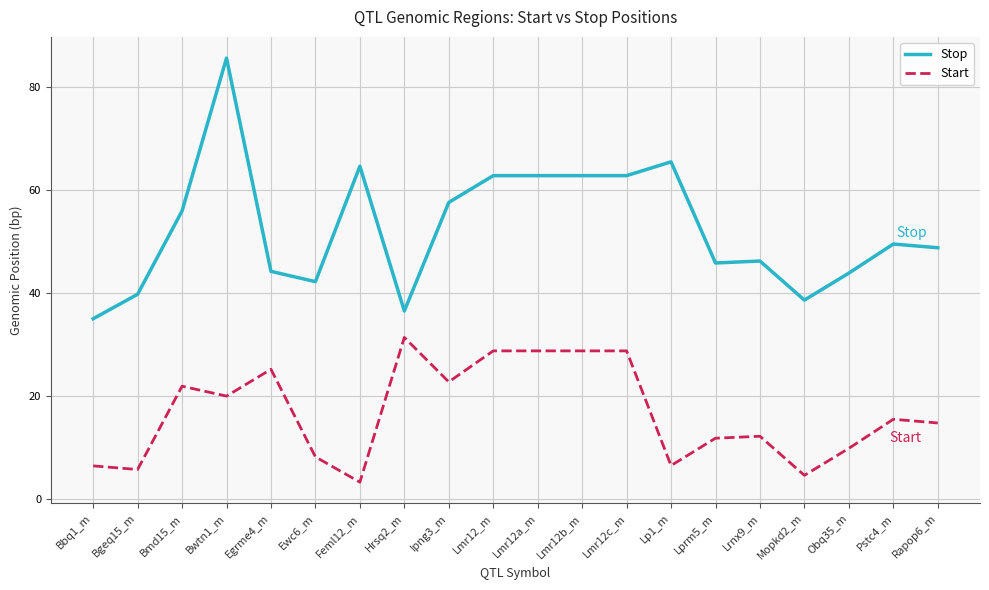

At Egrme4_m, list the series in order from smallest to largest.

Start, Stop